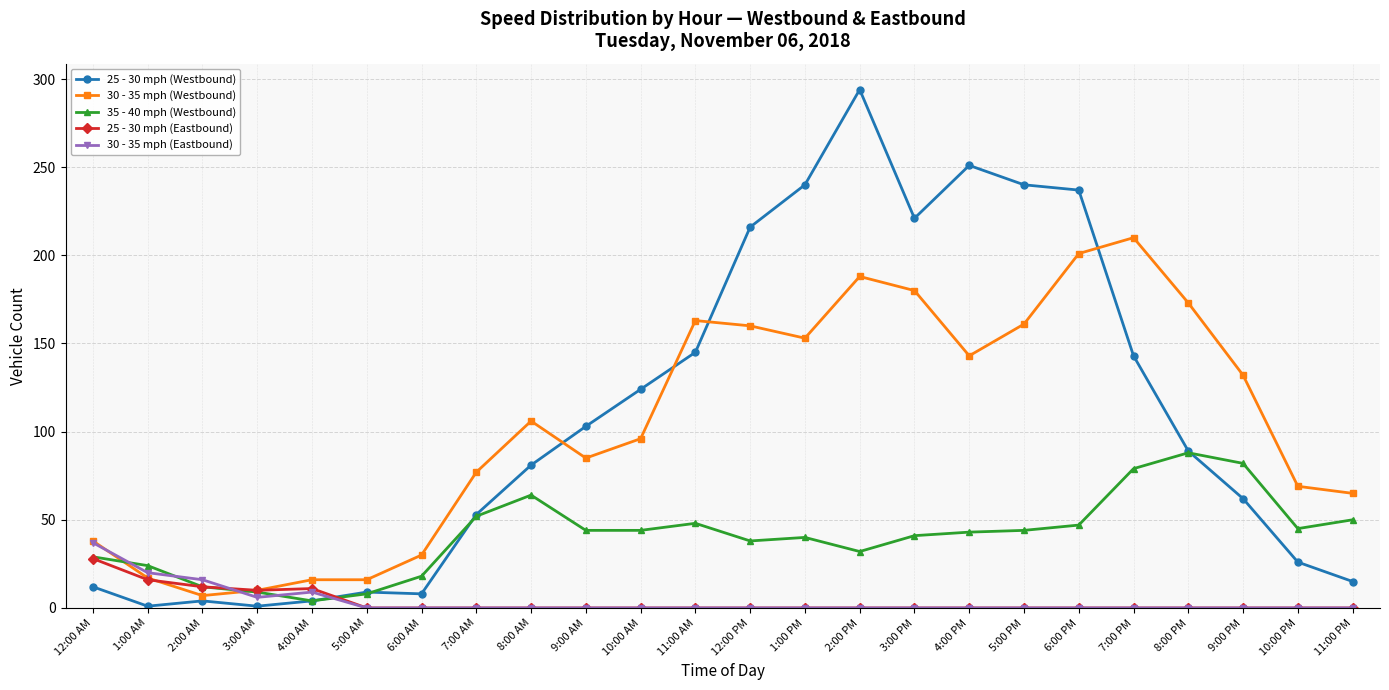

Which series ends up on top after the final intersection of 35 - 40 mph (Westbound) and 25 - 30 mph (Eastbound)?

35 - 40 mph (Westbound)